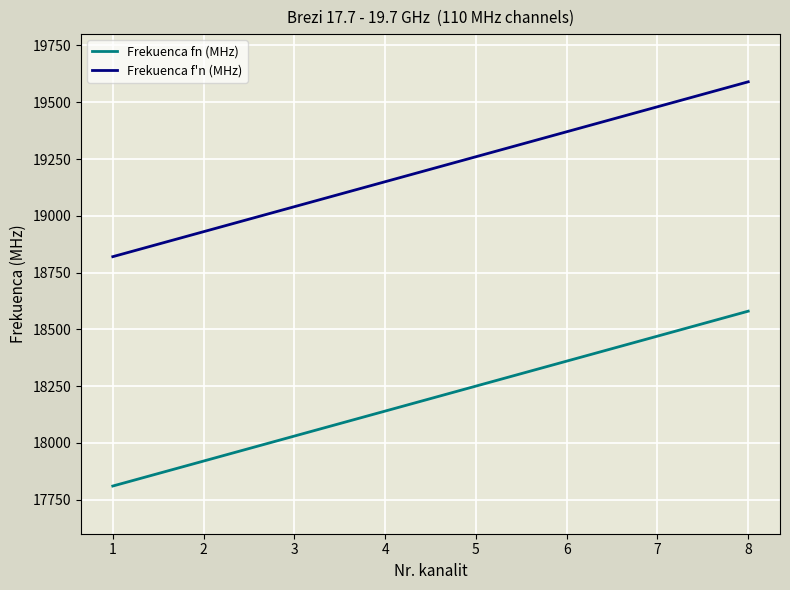

True or false: Frekuenca fn (MHz) has more than 1 points higher than both neighbors.

False